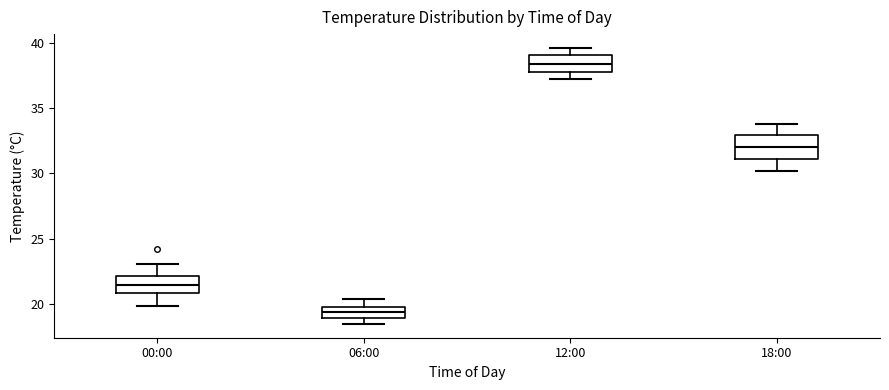

Reading left to right, transcribe this box plot: for each box, give where its median line is, the range the box spans, and where its two whiskers end, as read against the y-axis. The values are not printed on the chart, so give them approximately, as read against the axis.

00:00: median 21.5, box 21.0 to 22.0, whiskers 20.0 to 23.0
06:00: median 19.5, box 19.0 to 20.0, whiskers 18.5 to 20.5
12:00: median 38.5, box 38.0 to 39.0, whiskers 37.0 to 39.5
18:00: median 32.0, box 31.0 to 33.0, whiskers 30.0 to 34.0